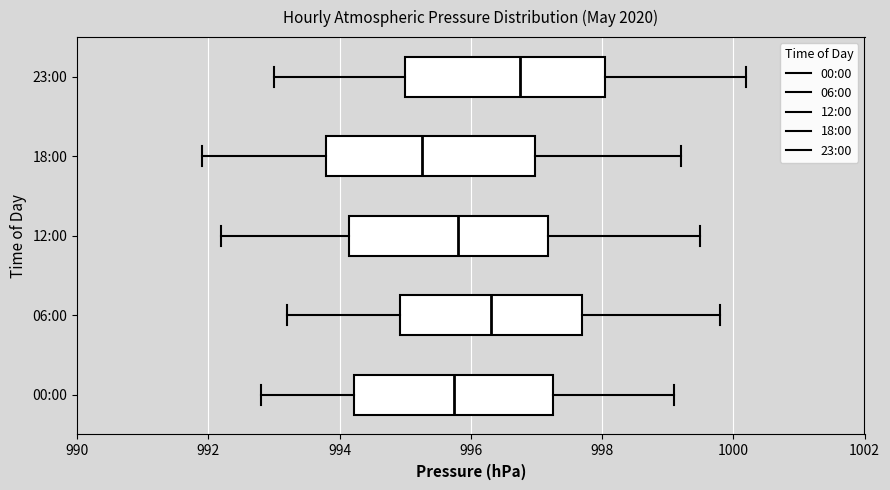

Reading bottom to top, read every box against the x-axis: the position of its median line, the range the box covers, and the ends of its whiskers. The values are not printed on the chart, so give them approximately, as read against the axis.

00:00: median 995.8, box 994.2 to 997.2, whiskers 992.8 to 999.2
06:00: median 996.4, box 995.0 to 997.8, whiskers 993.2 to 999.8
12:00: median 995.8, box 994.2 to 997.2, whiskers 992.2 to 999.6
18:00: median 995.2, box 993.8 to 997.0, whiskers 992.0 to 999.2
23:00: median 996.8, box 995.0 to 998.0, whiskers 993.0 to 1000.2